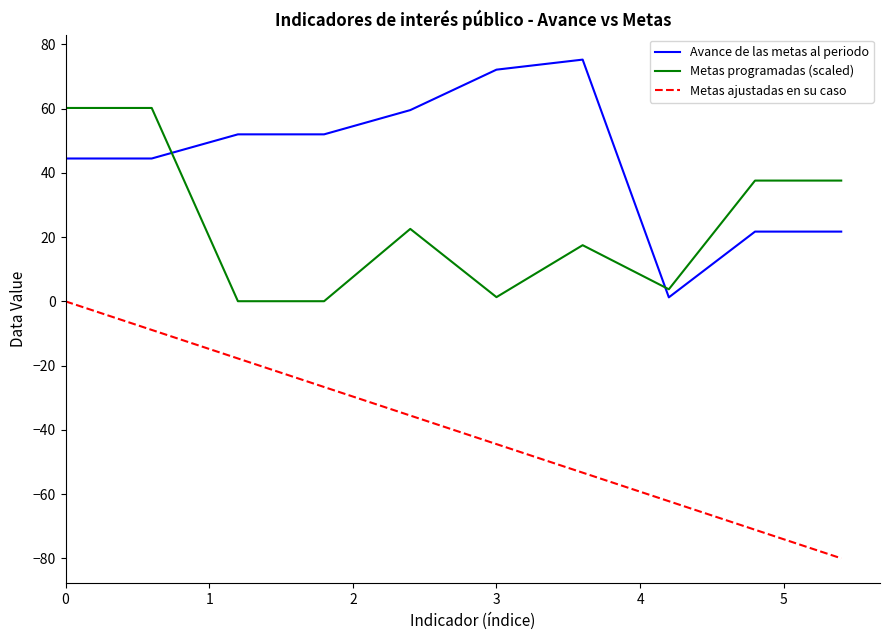

What is the difference between the maximum and minimum values in the Metas programadas (scaled) series?

60.2